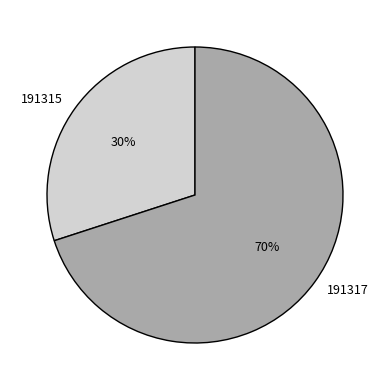

To the nearest percent, what is the combined percentage of 191315 and 191317?

100%